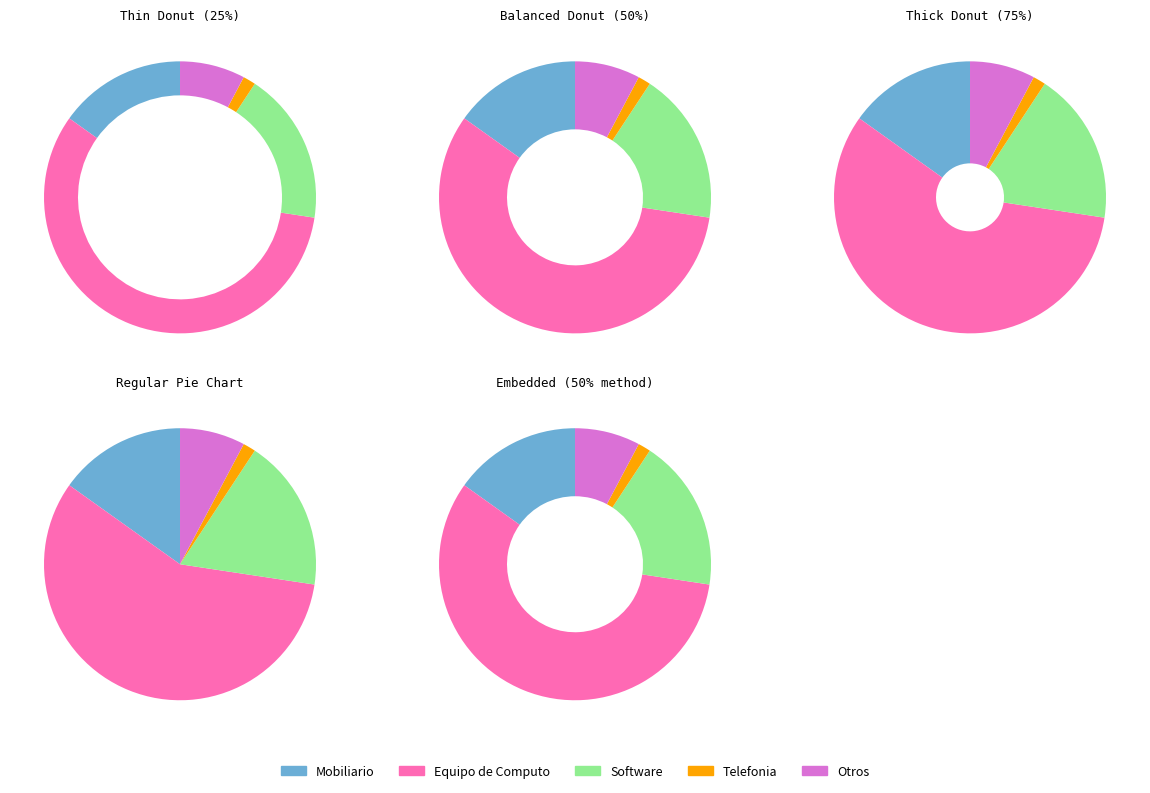

Do SOFTWARE and IMPRESORA together represent more than half of the pie?

No